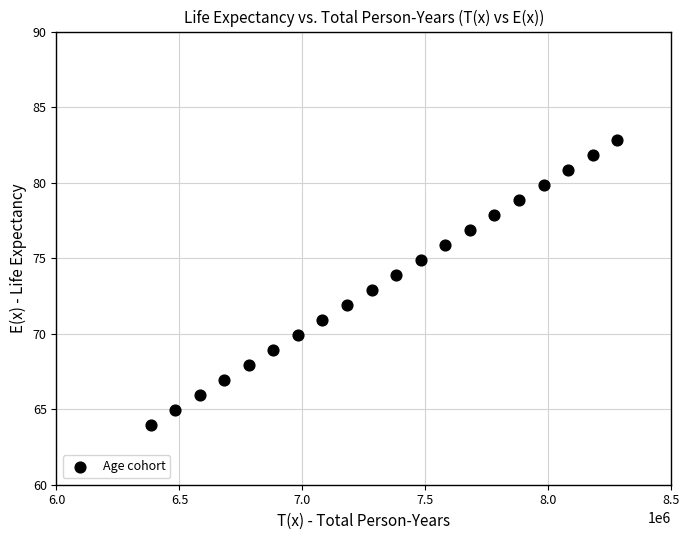

What is the range of X values (max minus min)?

1897824.0